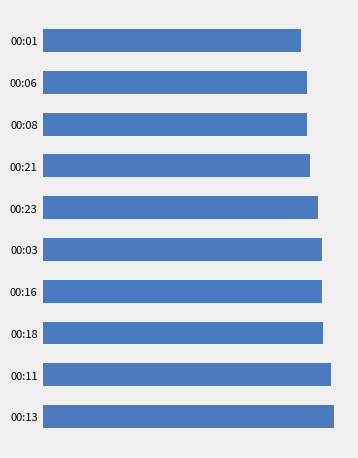

How many categories are shown in the chart?

10